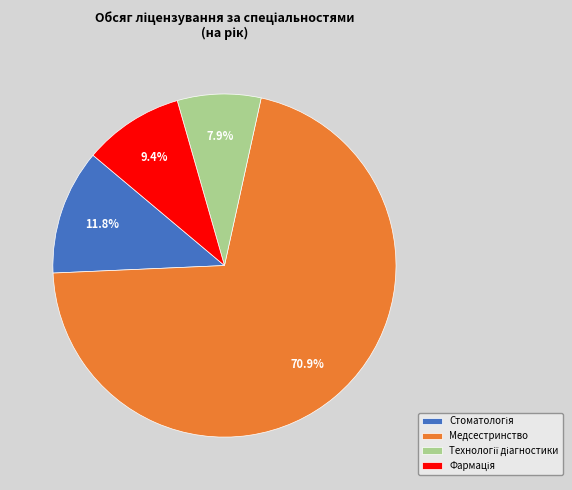

What portion of the pie excludes Медсестринство?

29.1%